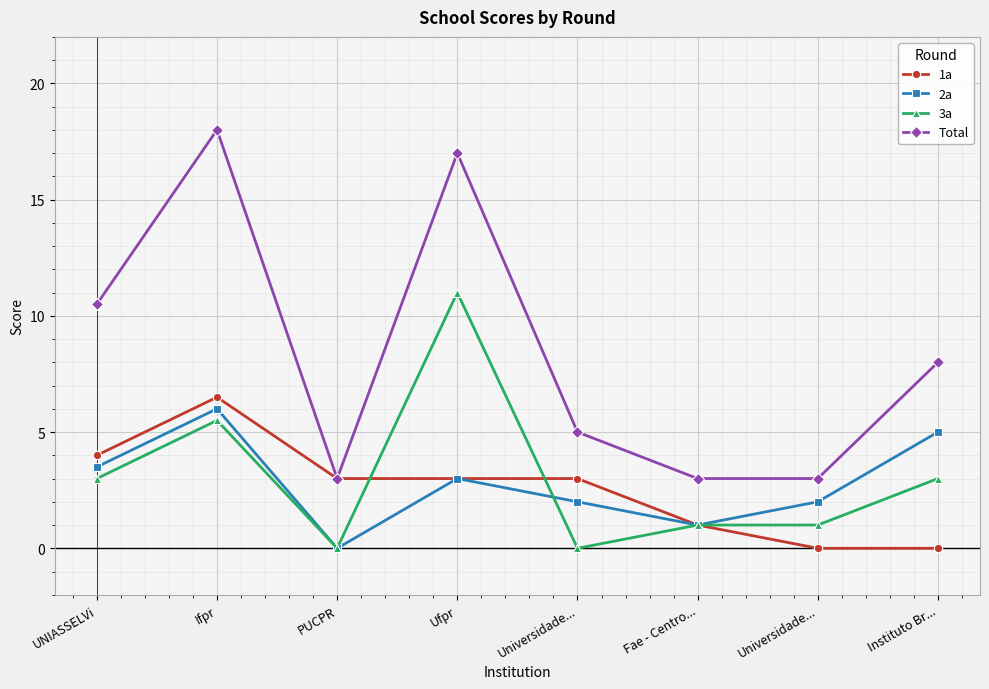

Reading left to right, transcribe all the data shown in this chart.

1a: 4.0	6.5	3.0	3.0	3.0	1.0	0.0	0.0
2a: 3.5	6.0	0.0	3.0	2.0	1.0	2.0	5.0
3a: 3.0	5.5	0.0	11.0	0.0	1.0	1.0	3.0
Total: 10.5	18.0	3.0	17.0	5.0	3.0	3.0	8.0